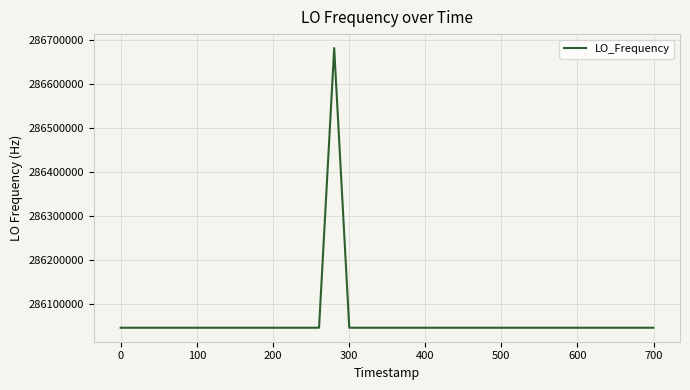

What is the smallest value displayed?

286046994.9